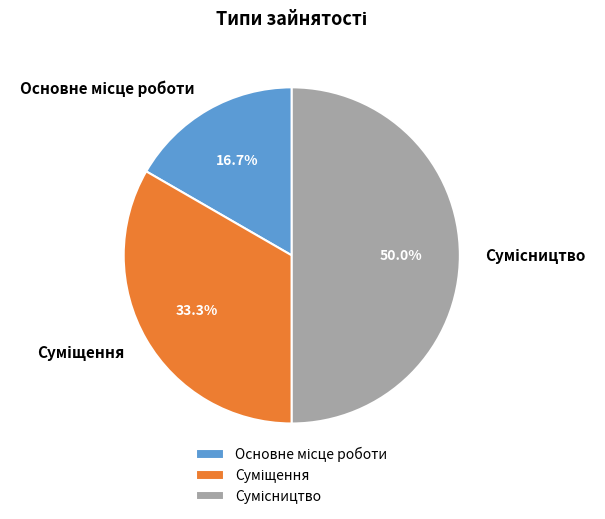

Does Суміщення account for over 50% of the chart?

No